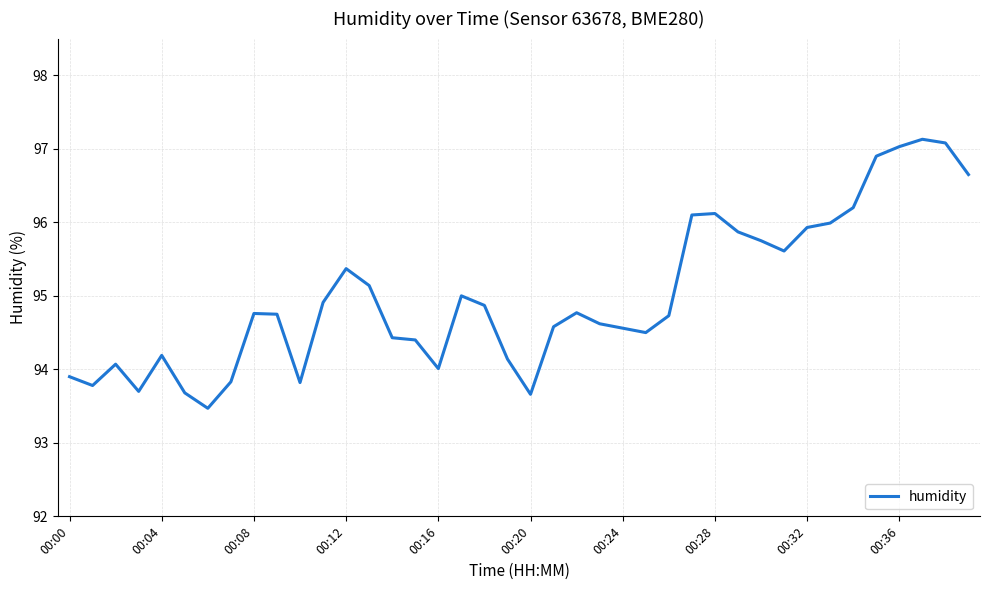

What is the greatest value displayed?

97.1